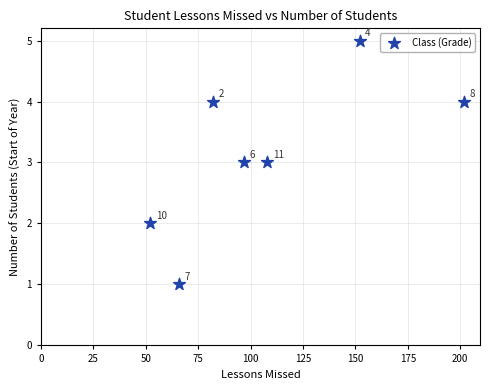

What Y value in the scatter plot is closest to 3?

3